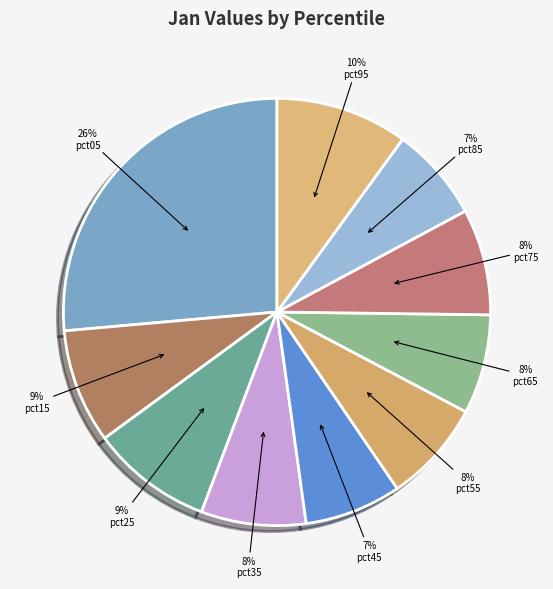

How many segments does this pie chart have?

10